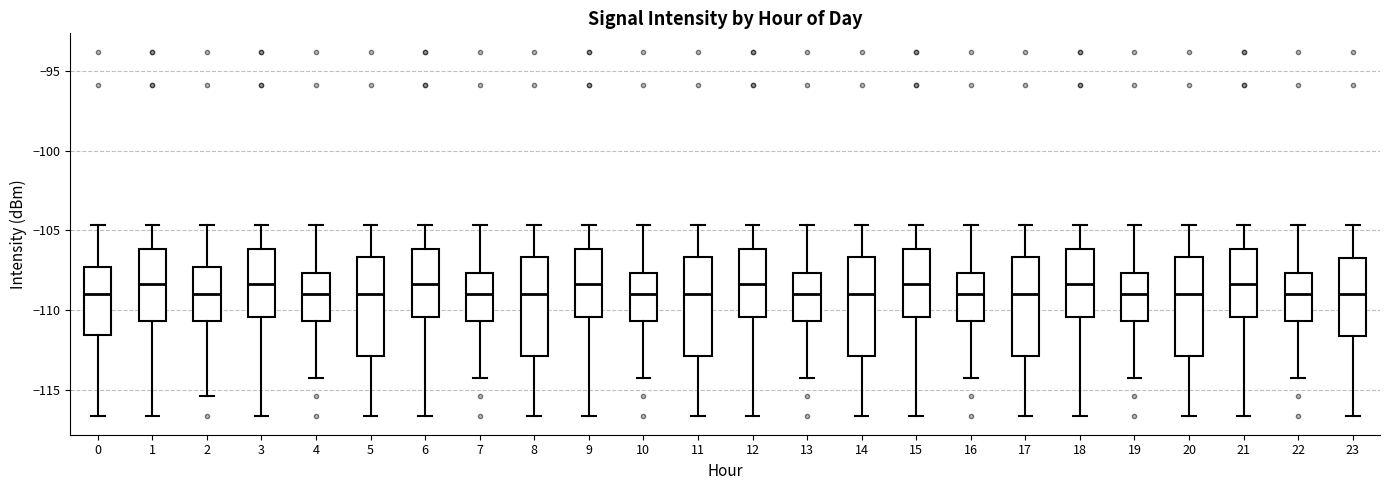

Reading left to right, read every box against the y-axis: the position of its median line, the range the box covers, and the ends of its whiskers. The values are not printed on the chart, so give them approximately, as read against the axis.

0: median -109.0, box -111.5 to -107.5, whiskers -116.5 to -104.5
1: median -108.5, box -110.5 to -106.0, whiskers -116.5 to -104.5
2: median -109.0, box -110.5 to -107.5, whiskers -115.5 to -104.5
3: median -108.5, box -110.5 to -106.0, whiskers -116.5 to -104.5
4: median -109.0, box -110.5 to -107.5, whiskers -114.5 to -104.5
5: median -109.0, box -113.0 to -106.5, whiskers -116.5 to -104.5
6: median -108.5, box -110.5 to -106.0, whiskers -116.5 to -104.5
7: median -109.0, box -110.5 to -107.5, whiskers -114.5 to -104.5
8: median -109.0, box -113.0 to -106.5, whiskers -116.5 to -104.5
9: median -108.5, box -110.5 to -106.0, whiskers -116.5 to -104.5
10: median -109.0, box -110.5 to -107.5, whiskers -114.5 to -104.5
11: median -109.0, box -113.0 to -106.5, whiskers -116.5 to -104.5
12: median -108.5, box -110.5 to -106.0, whiskers -116.5 to -104.5
13: median -109.0, box -110.5 to -107.5, whiskers -114.5 to -104.5
14: median -109.0, box -113.0 to -106.5, whiskers -116.5 to -104.5
15: median -108.5, box -110.5 to -106.0, whiskers -116.5 to -104.5
16: median -109.0, box -110.5 to -107.5, whiskers -114.5 to -104.5
17: median -109.0, box -113.0 to -106.5, whiskers -116.5 to -104.5
18: median -108.5, box -110.5 to -106.0, whiskers -116.5 to -104.5
19: median -109.0, box -110.5 to -107.5, whiskers -114.5 to -104.5
20: median -109.0, box -113.0 to -106.5, whiskers -116.5 to -104.5
21: median -108.5, box -110.5 to -106.0, whiskers -116.5 to -104.5
22: median -109.0, box -110.5 to -107.5, whiskers -114.5 to -104.5
23: median -109.0, box -111.5 to -106.5, whiskers -116.5 to -104.5